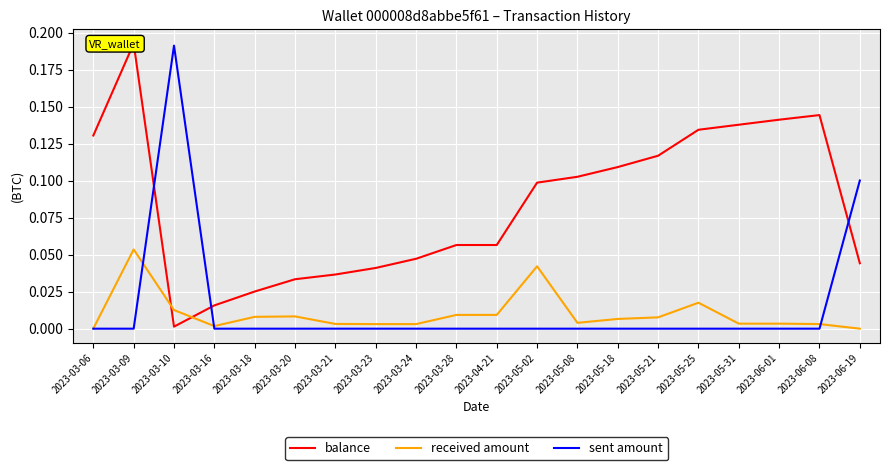

Reading left to right, list all the values displayed in this chart.

balance: 2023-03-06=0.1	2023-03-09=0.2	2023-03-10=0.0	2023-03-16=0.0	2023-03-18=0.0	2023-03-20=0.0	2023-03-21=0.0	2023-03-23=0.0	2023-03-24=0.0	2023-03-28=0.1	2023-04-21=0.1	2023-05-02=0.1	2023-05-08=0.1	2023-05-18=0.1	2023-05-21=0.1	2023-05-25=0.1	2023-05-31=0.1	2023-06-01=0.1	2023-06-08=0.1	2023-06-19=0.0
received amount: 2023-03-06=0.0	2023-03-09=0.1	2023-03-10=0.0	2023-03-16=0.0	2023-03-18=0.0	2023-03-20=0.0	2023-03-21=0.0	2023-03-23=0.0	2023-03-24=0.0	2023-03-28=0.0	2023-04-21=0.0	2023-05-02=0.0	2023-05-08=0.0	2023-05-18=0.0	2023-05-21=0.0	2023-05-25=0.0	2023-05-31=0.0	2023-06-01=0.0	2023-06-08=0.0	2023-06-19=0.0
sent amount: 2023-03-06=0.0	2023-03-09=0.0	2023-03-10=0.2	2023-03-16=0.0	2023-03-18=0.0	2023-03-20=0.0	2023-03-21=0.0	2023-03-23=0.0	2023-03-24=0.0	2023-03-28=0.0	2023-04-21=0.0	2023-05-02=0.0	2023-05-08=0.0	2023-05-18=0.0	2023-05-21=0.0	2023-05-25=0.0	2023-05-31=0.0	2023-06-01=0.0	2023-06-08=0.0	2023-06-19=0.1